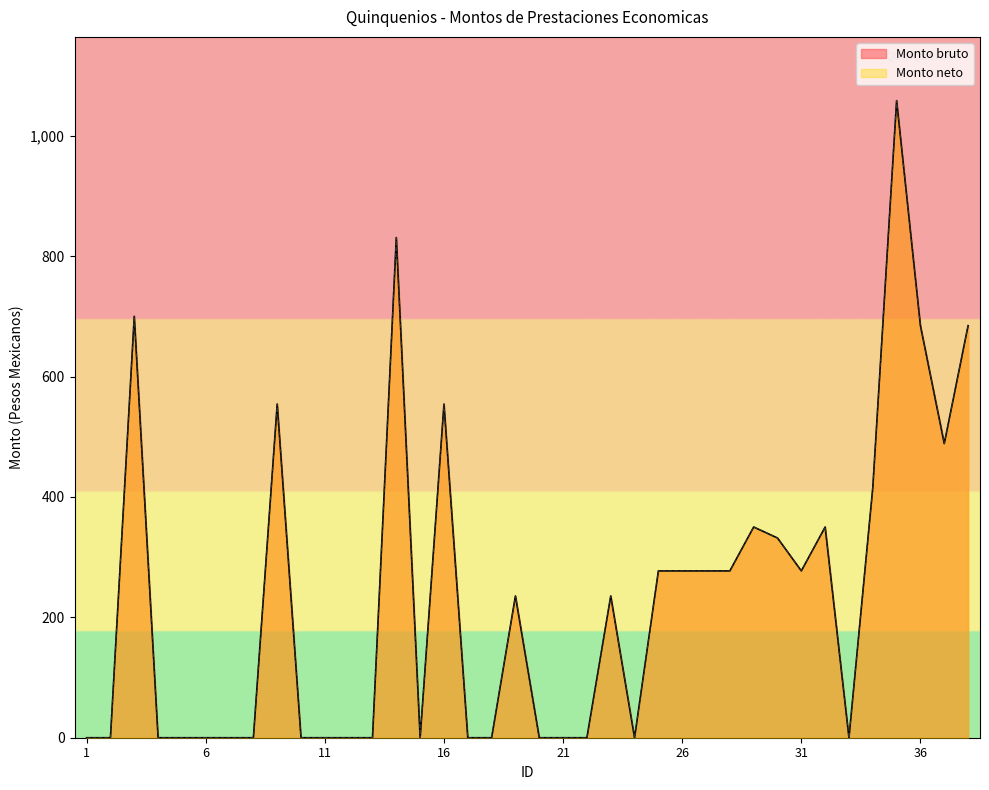

Is the value of Monto bruto at 26 greater than the value of Monto neto at 6?

Yes